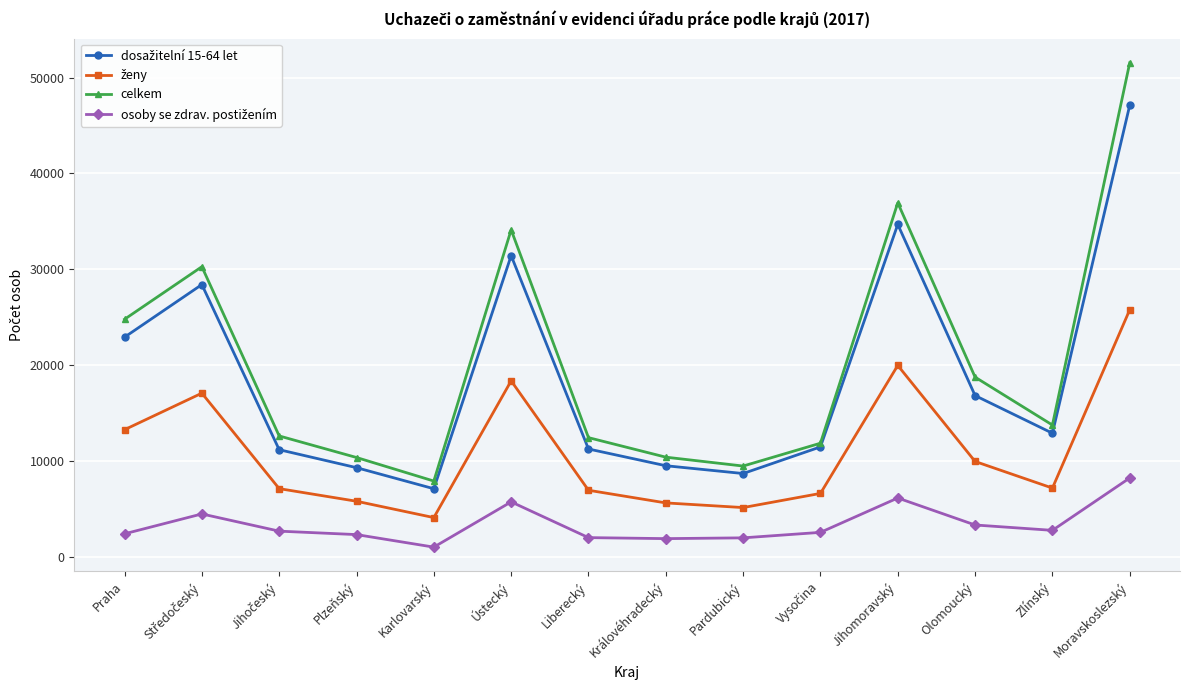

Does the chart have visible grid lines?

Yes